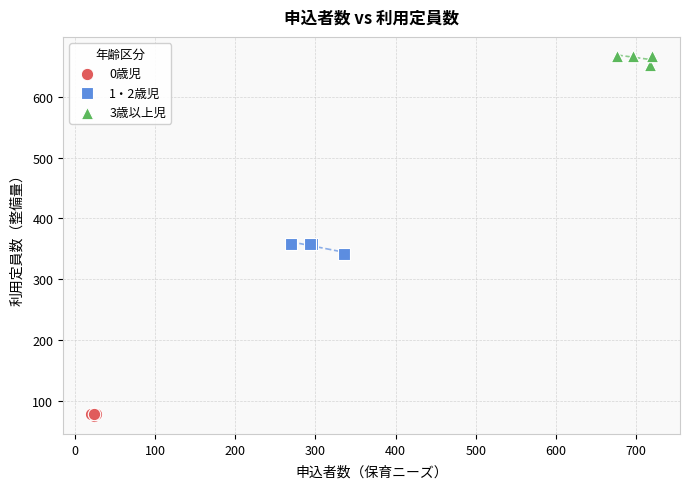

Which series reaches the minimum Y coordinate?

0歳児